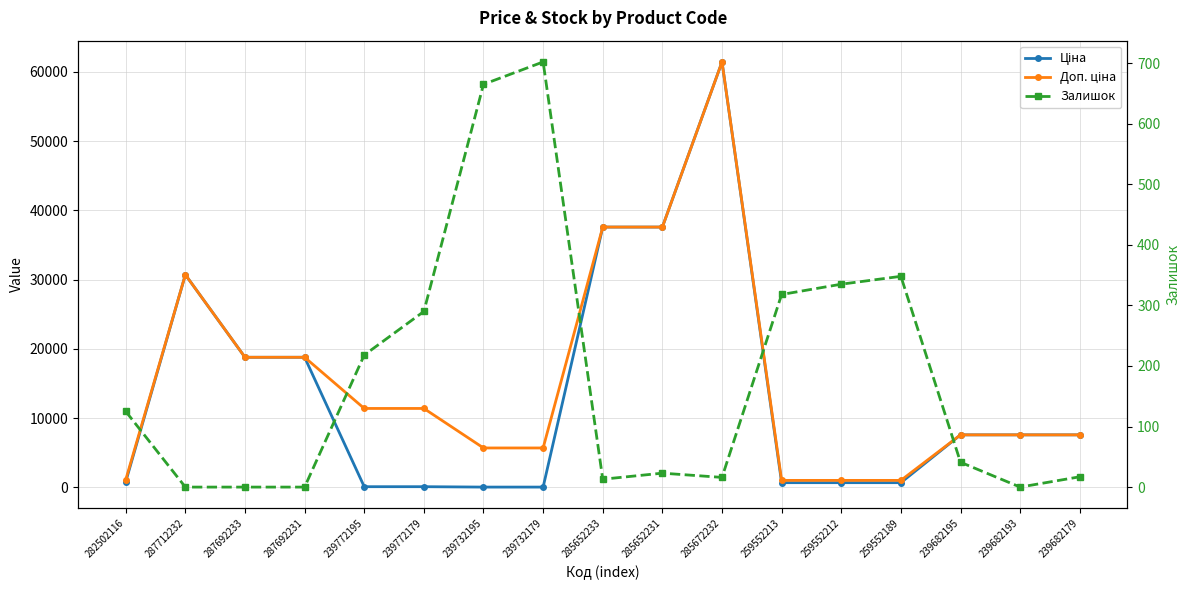

The Ціна series shows 30963.5 at 287692233. True or false?

False